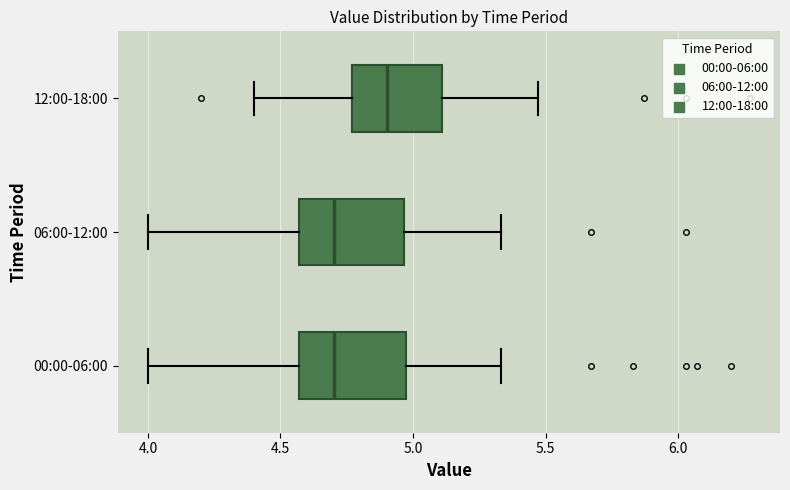

Reading bottom to top, read every box against the x-axis: the position of its median line, the range the box covers, and the ends of its whiskers. The values are not printed on the chart, so give them approximately, as read against the axis.

00:00-06:00: median 4.70, box 4.55 to 4.95, whiskers 4.00 to 5.35
06:00-12:00: median 4.70, box 4.55 to 4.95, whiskers 4.00 to 5.35
12:00-18:00: median 4.90, box 4.75 to 5.10, whiskers 4.40 to 5.45